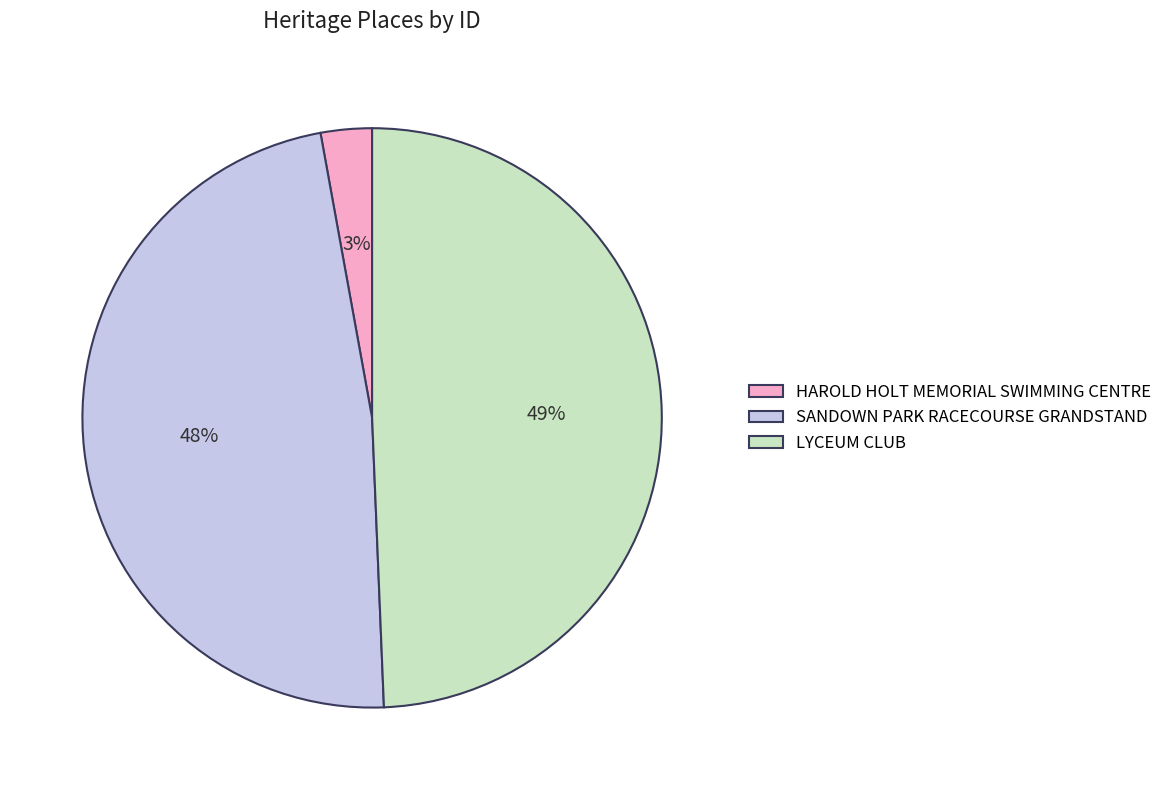

Is the sum of LYCEUM CLUB and SANDOWN PARK RACECOURSE GRANDSTAND greater than half?

Yes